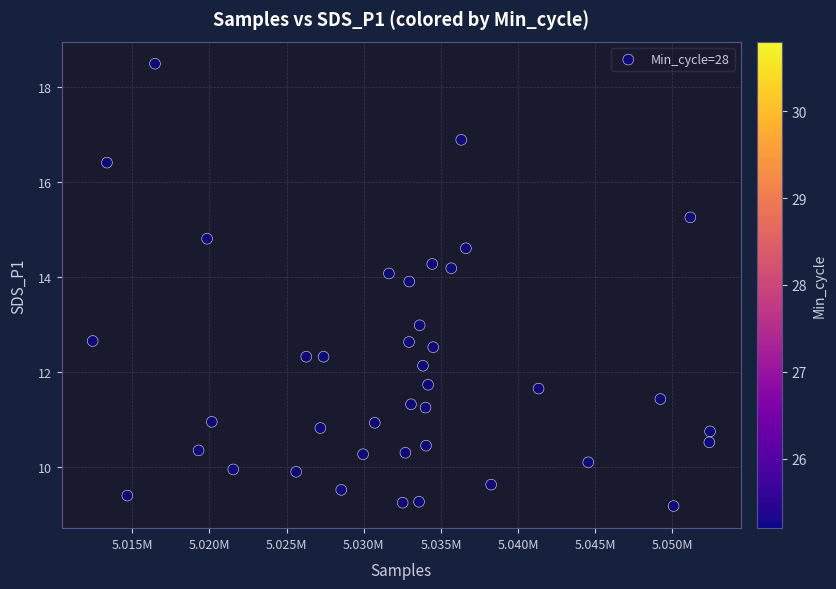

What is the range of Y values (max minus min)?

9.3